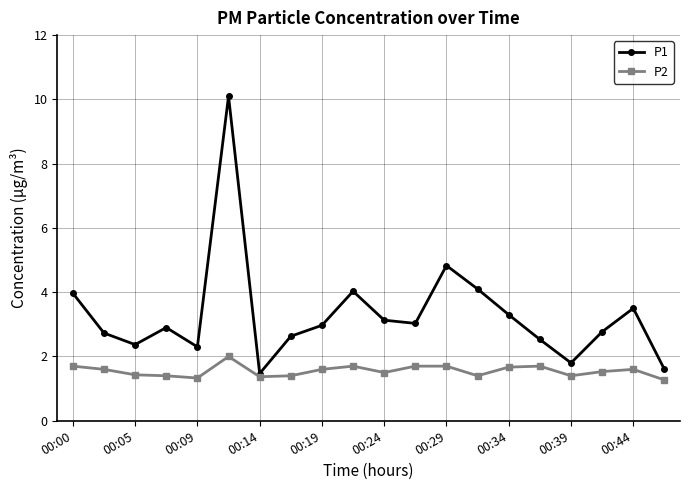

List the series in order of their overall mean, lowest first.

P2, P1